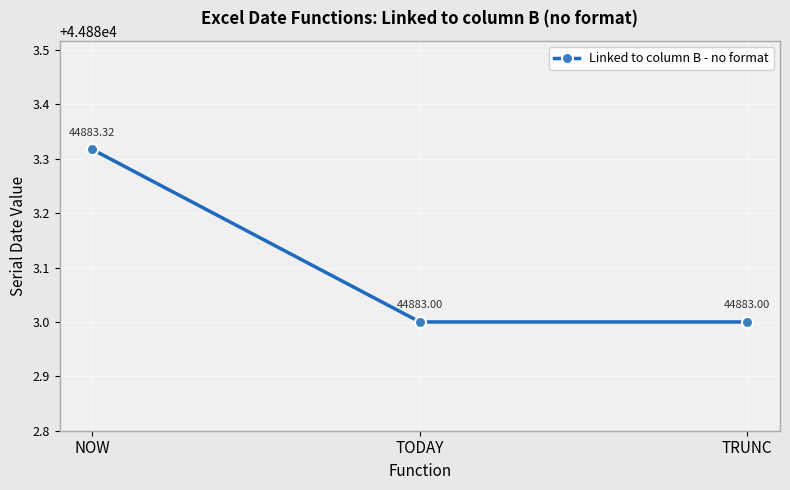

The chart shows a value of 9295.8 at NOW. True or false?

False